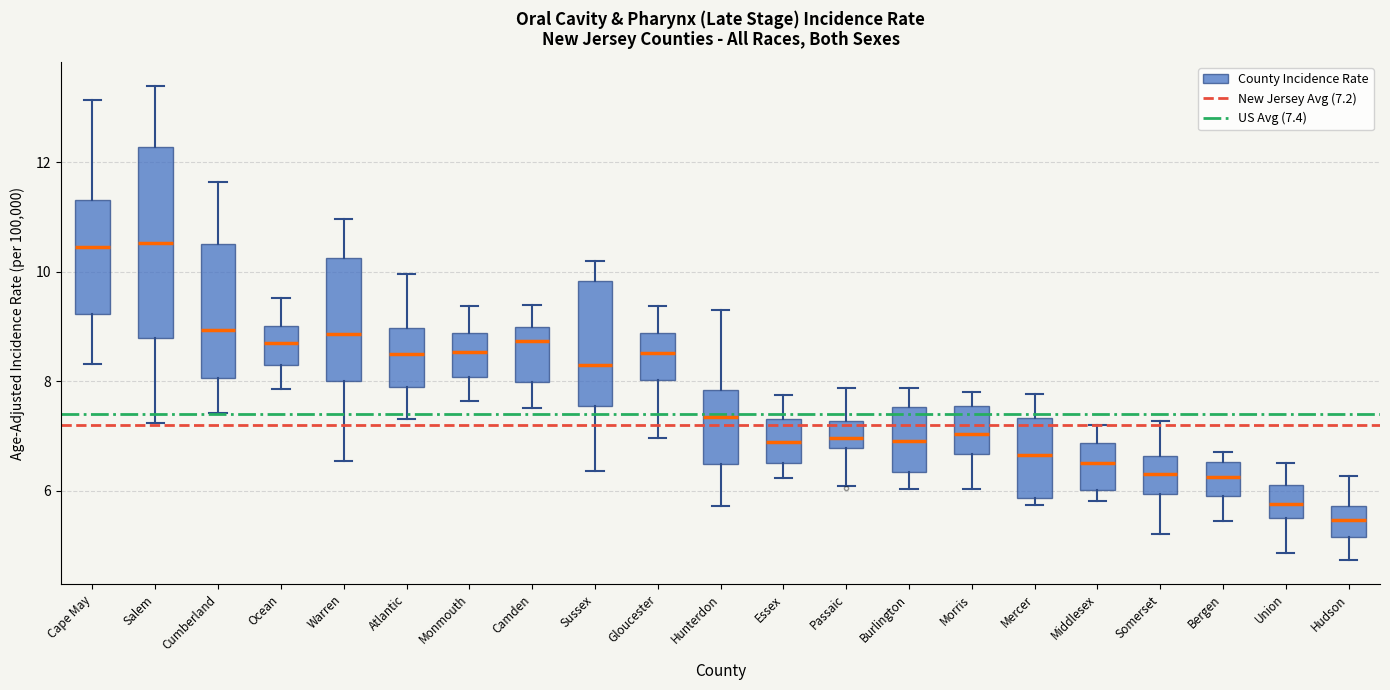

Where is the upper edge of the box for Hudson on the y-axis? The values are not printed on the chart, so give them approximately, as read against the axis.

5.8